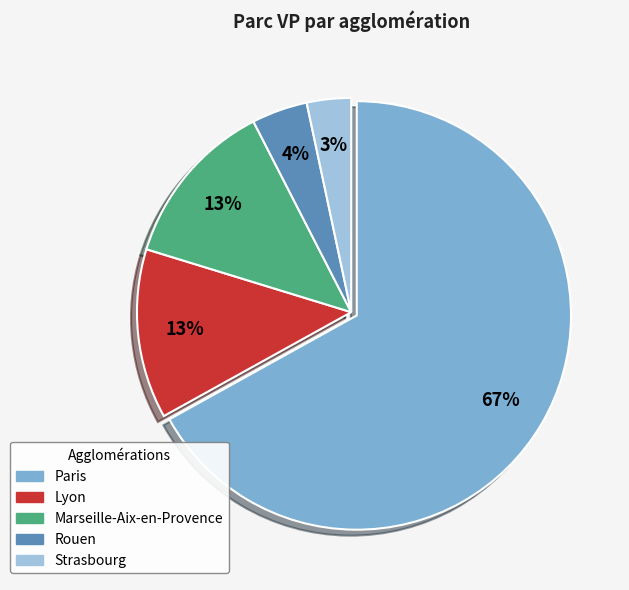

What percentage is the Paris slice, to the nearest percent?

67%